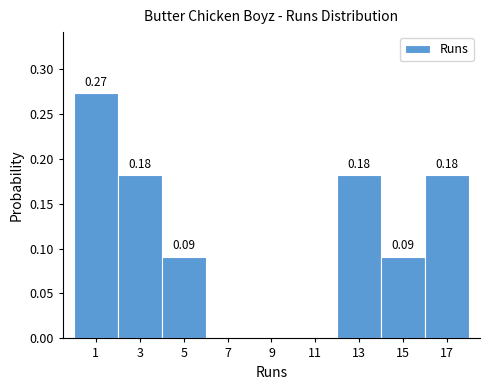

Over which range of the x-axis is the bar tallest?

0 to 2